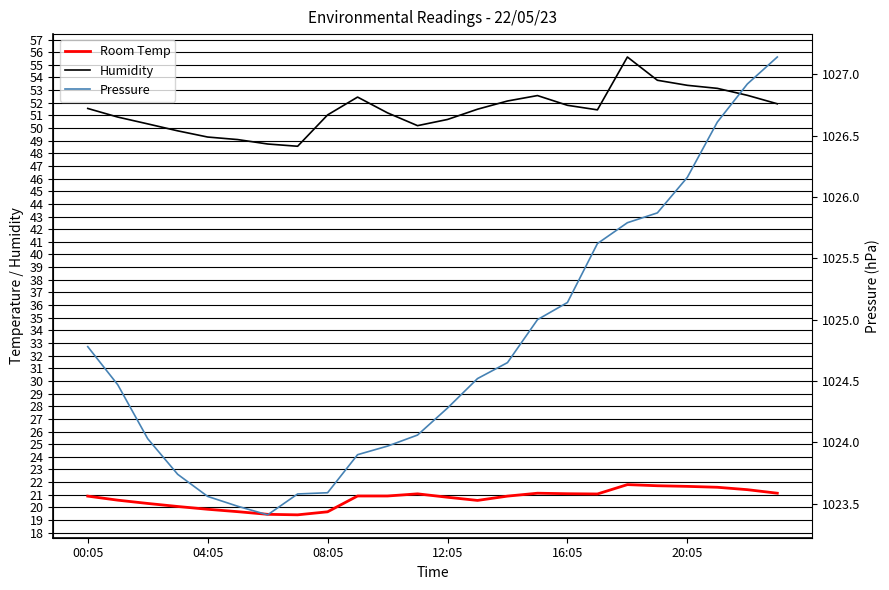

What is the average value of the Humidity series?

51.4